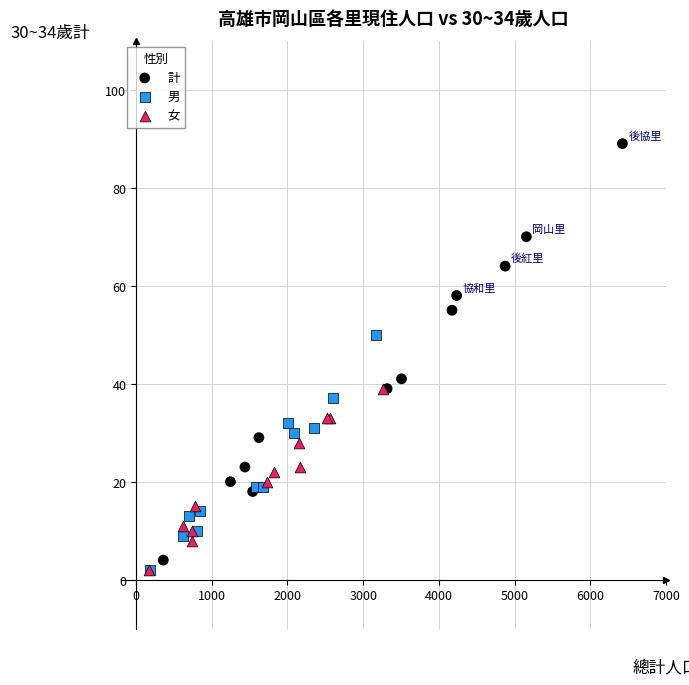

Which series has the largest Y range (max minus min)?

計